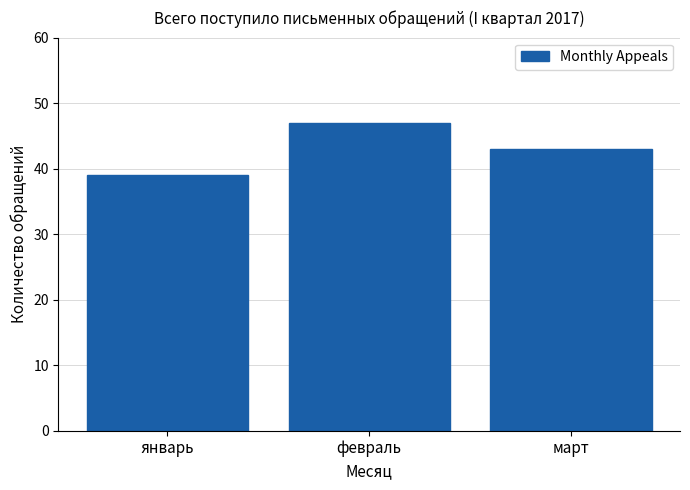

Reading left to right, list all the values displayed in this chart.

39	47	43